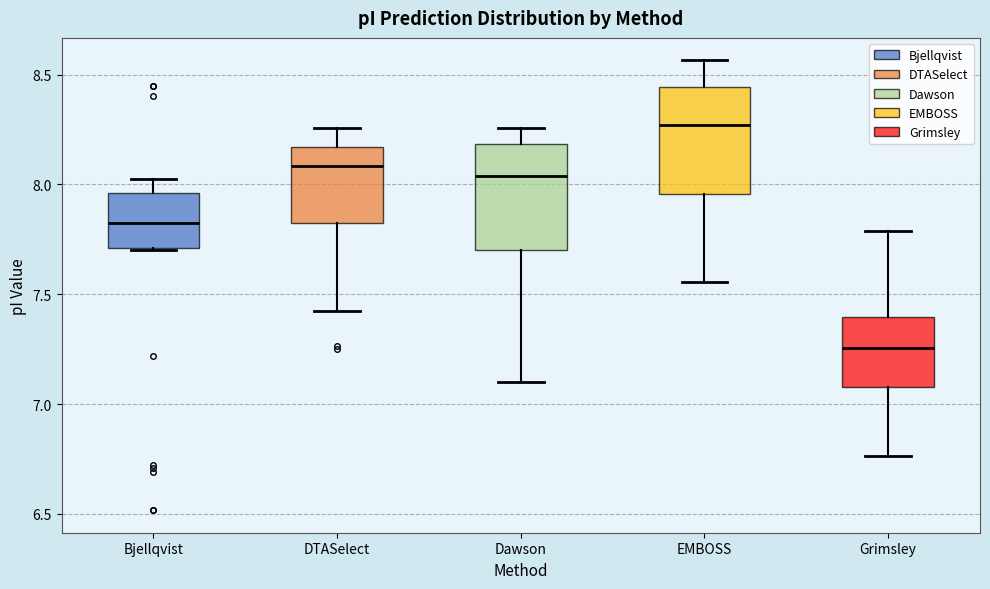

Reading left to right, transcribe this box plot: for each box, give where its median line is, the range the box spans, and where its two whiskers end, as read against the y-axis. The values are not printed on the chart, so give them approximately, as read against the axis.

Bjellqvist: median 7.85, box 7.70 to 7.95, whiskers 7.70 to 8.00
DTASelect: median 8.10, box 7.85 to 8.15, whiskers 7.40 to 8.25
Dawson: median 8.05, box 7.70 to 8.20, whiskers 7.10 to 8.25
EMBOSS: median 8.25, box 7.95 to 8.45, whiskers 7.55 to 8.55
Grimsley: median 7.25, box 7.10 to 7.40, whiskers 6.75 to 7.80